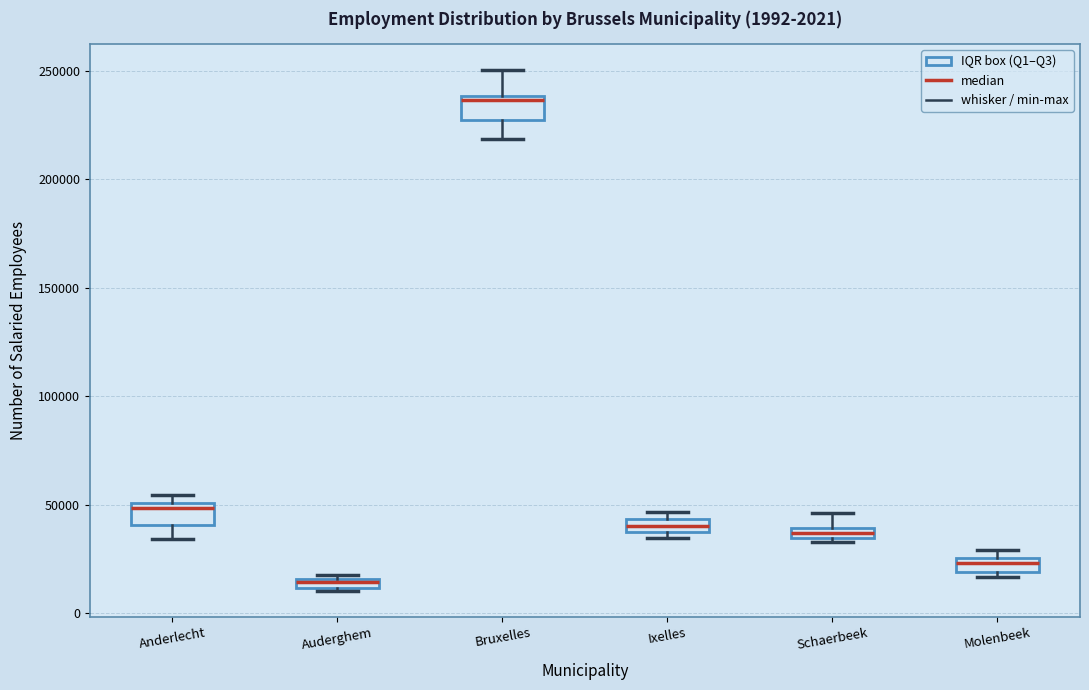

Which box's median line is the highest?

Bruxelles